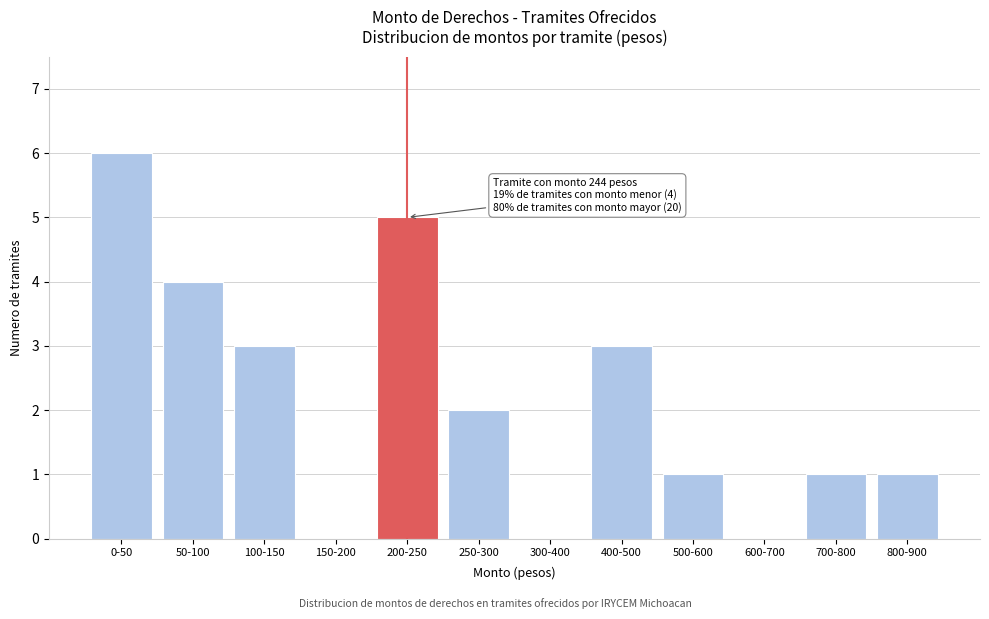

Reading left to right, list all the values displayed in this chart.

0-50=6	50-100=4	100-150=3	150-200=0	200-250=5	250-300=2	300-400=0	400-500=3	500-600=1	600-700=0	700-800=1	800-900=1